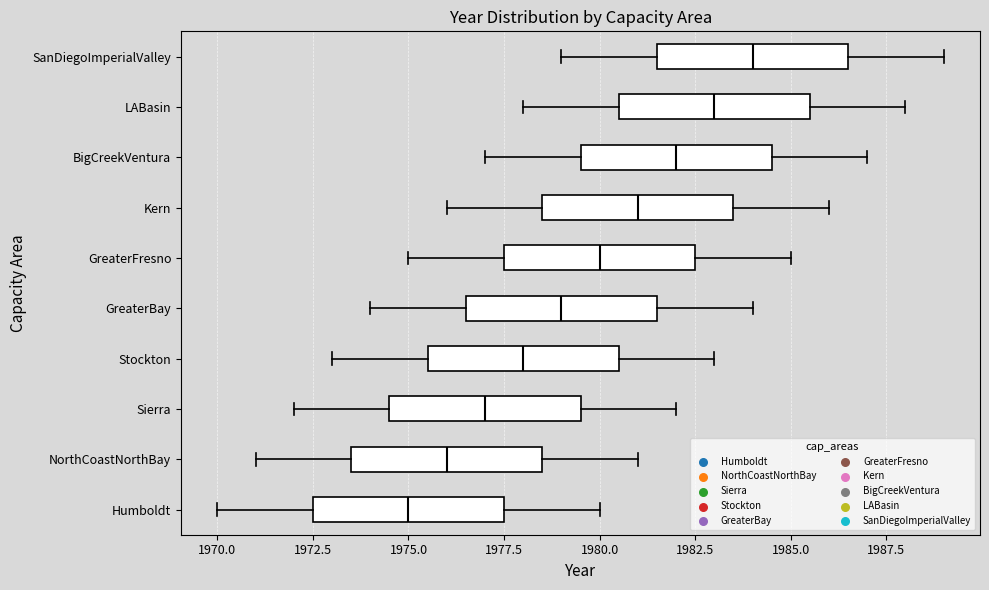

Reading bottom to top, read every box against the x-axis: the position of its median line, the range the box covers, and the ends of its whiskers. The values are not printed on the chart, so give them approximately, as read against the axis.

Humboldt: median 1975.0, box 1972.5 to 1977.5, whiskers 1970.0 to 1980.0
NorthCoastNorthBay: median 1976.0, box 1973.5 to 1978.5, whiskers 1971.0 to 1981.0
Sierra: median 1977.0, box 1974.5 to 1979.5, whiskers 1972.0 to 1982.0
Stockton: median 1978.0, box 1975.5 to 1980.5, whiskers 1973.0 to 1983.0
GreaterBay: median 1979.0, box 1976.5 to 1981.5, whiskers 1974.0 to 1984.0
GreaterFresno: median 1980.0, box 1977.5 to 1982.5, whiskers 1975.0 to 1985.0
Kern: median 1981.0, box 1978.5 to 1983.5, whiskers 1976.0 to 1986.0
BigCreekVentura: median 1982.0, box 1979.5 to 1984.5, whiskers 1977.0 to 1987.0
LABasin: median 1983.0, box 1980.5 to 1985.5, whiskers 1978.0 to 1988.0
SanDiegoImperialValley: median 1984.0, box 1981.5 to 1986.5, whiskers 1979.0 to 1989.0